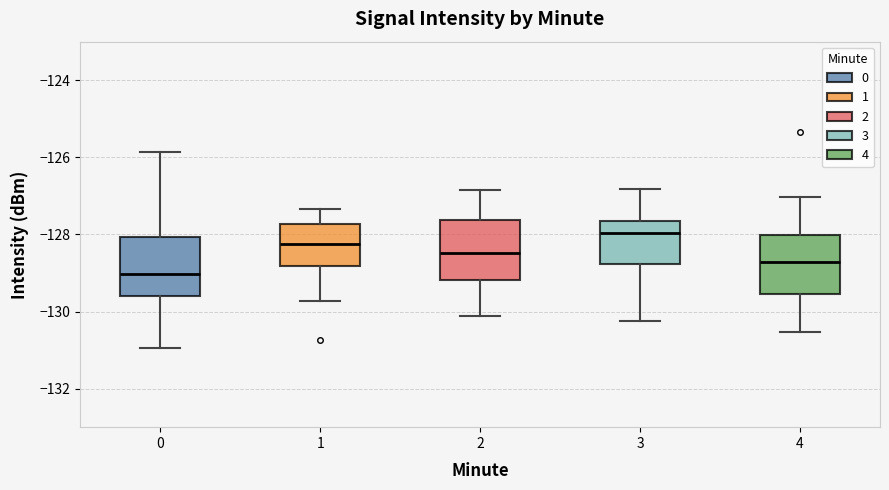

Where does the upper whisker of the box at x = 3 end on the y-axis? The values are not printed on the chart, so give them approximately, as read against the axis.

-126.8